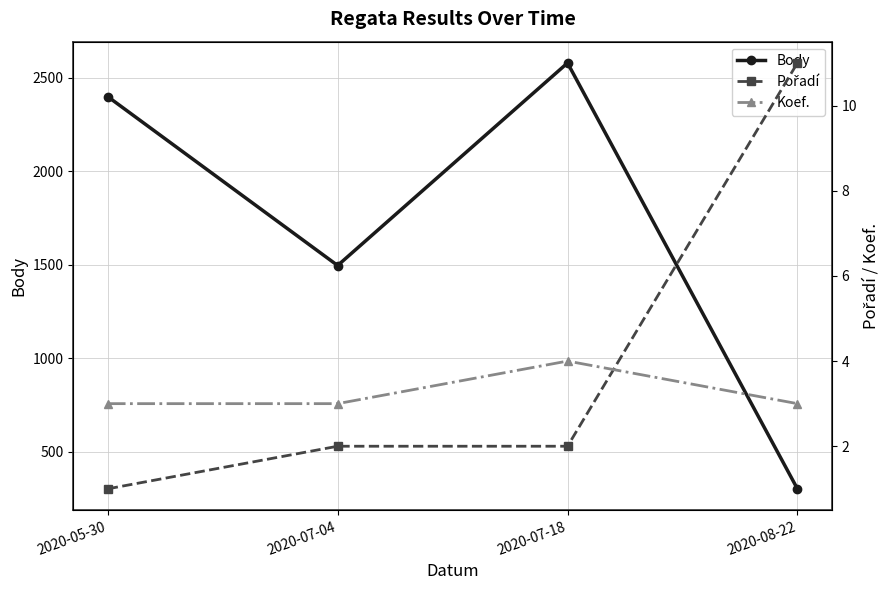

List the series in order of their peak value, lowest first.

Koef., Pořadí, Body